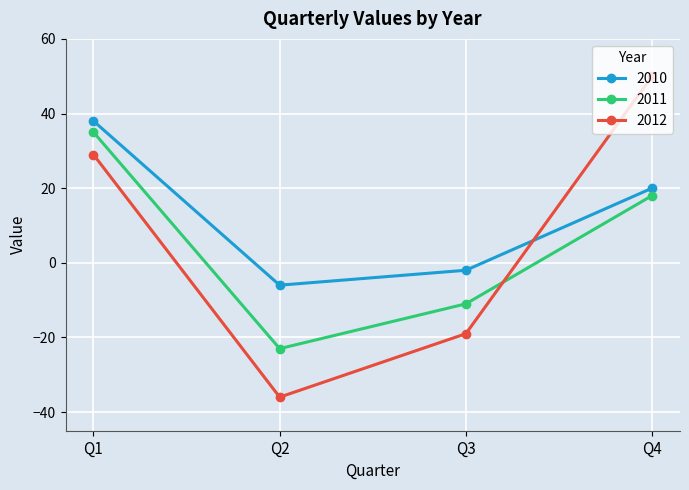

What is the minimum value shown in the chart?

-36